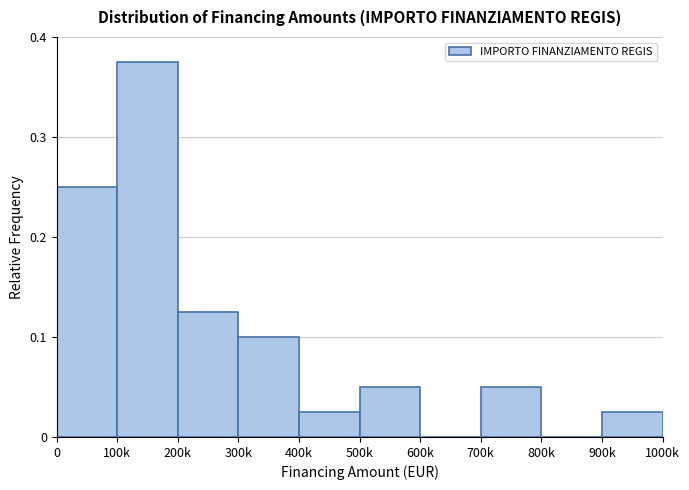

The chart shows a value of 0.0 at 400k. True or false?

True